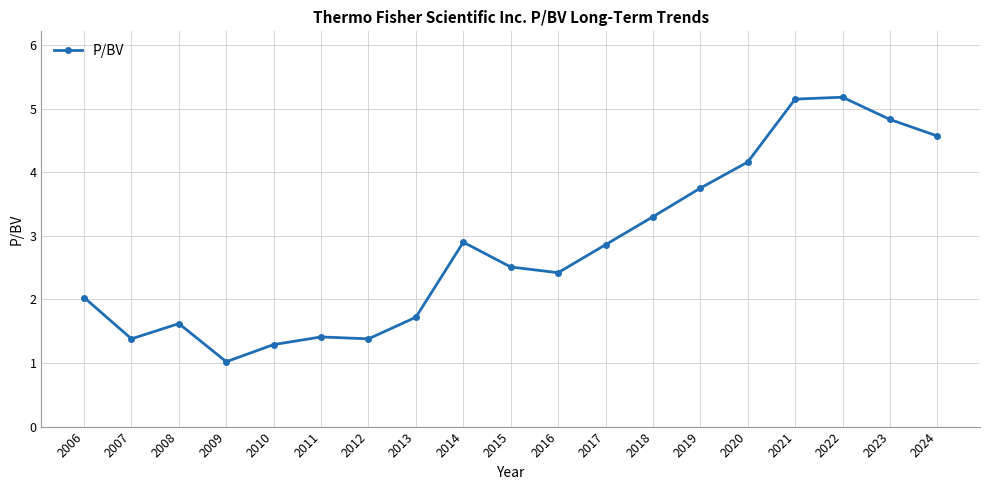

What is the sum of the values at 2024 and 2018?

7.9